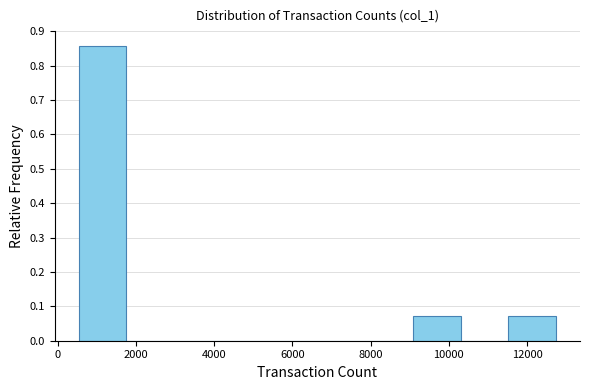

Reading left to right, list every bar in this chart as the range it spans on the x-axis followed by its height. Neither the bar edges nor the heights are printed on the chart, so give them approximately, as read against the axes.

600 to 1800: 0.86
1800 to 3000: 0
3000 to 4200: 0
4200 to 5400: 0
5400 to 6600: 0
6600 to 7800: 0
7800 to 9000: 0
9000 to 10400: 0.07
10400 to 11600: 0
11600 to 12800: 0.07